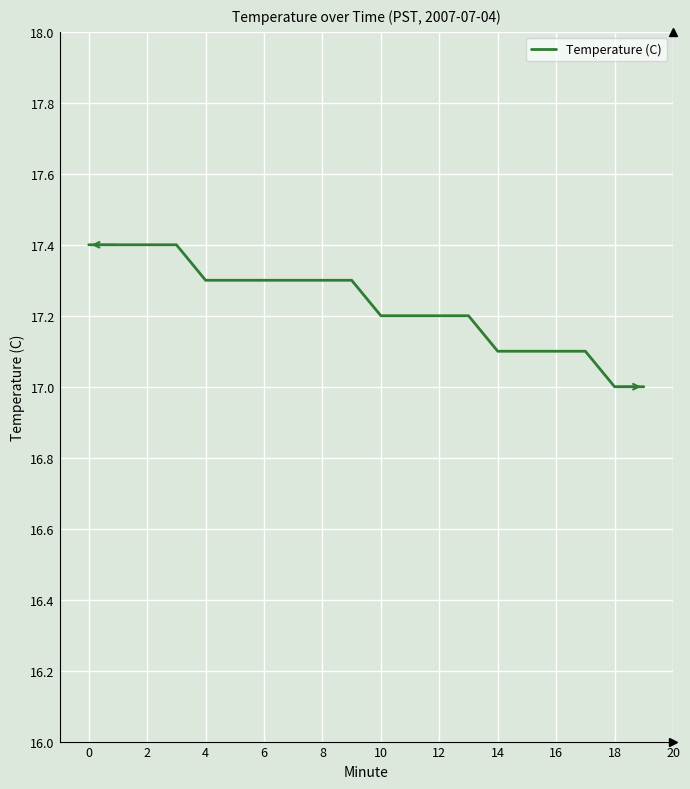

What is the greatest value displayed?

17.4